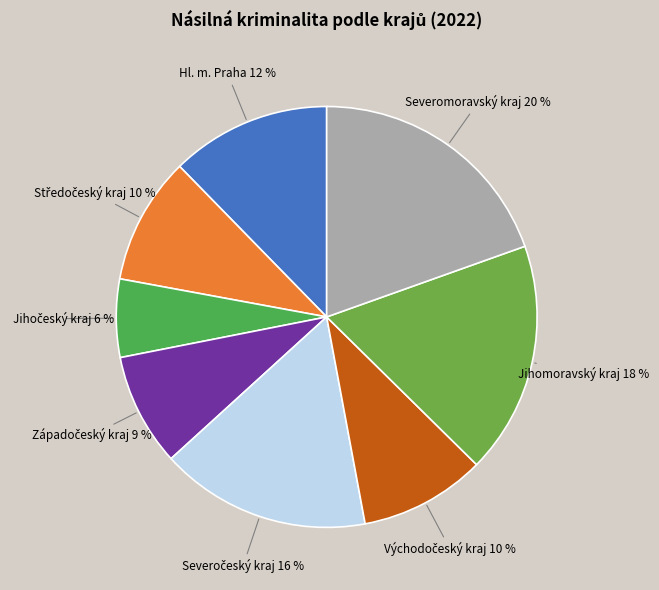

Which slice is the largest?

Severomoravský kraj